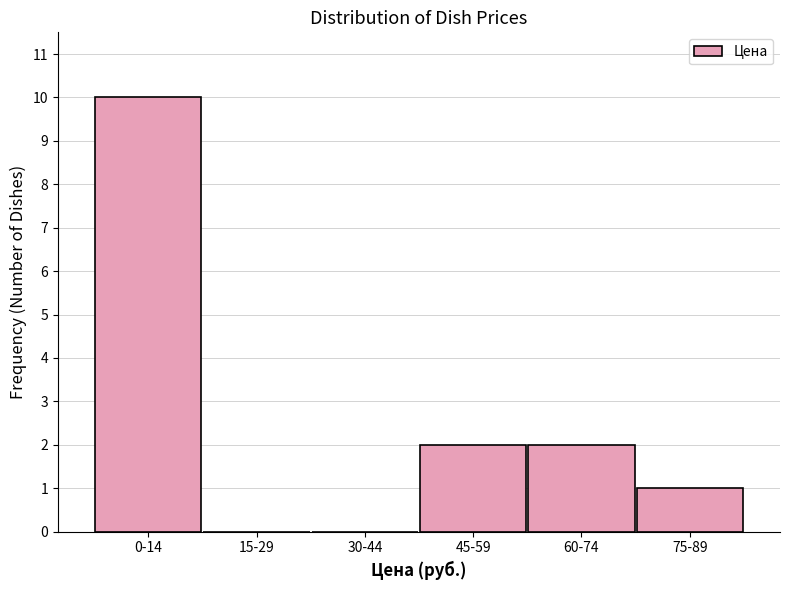

Reading left to right, list all the values displayed in this chart.

0-14=10	15-29=0	30-44=0	45-59=2	60-74=2	75-89=1